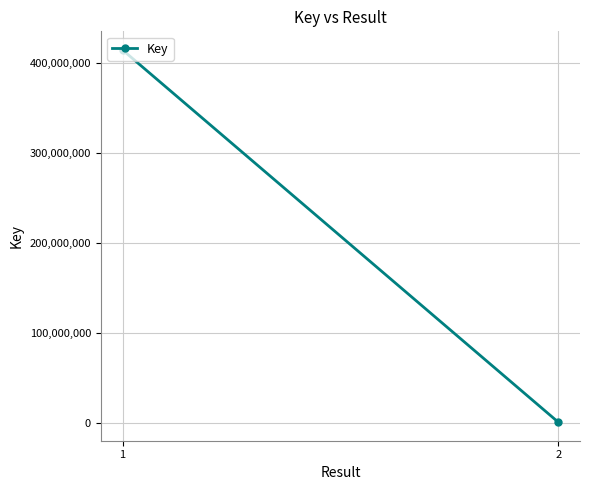

At which category does the chart reach its peak across all series?

1